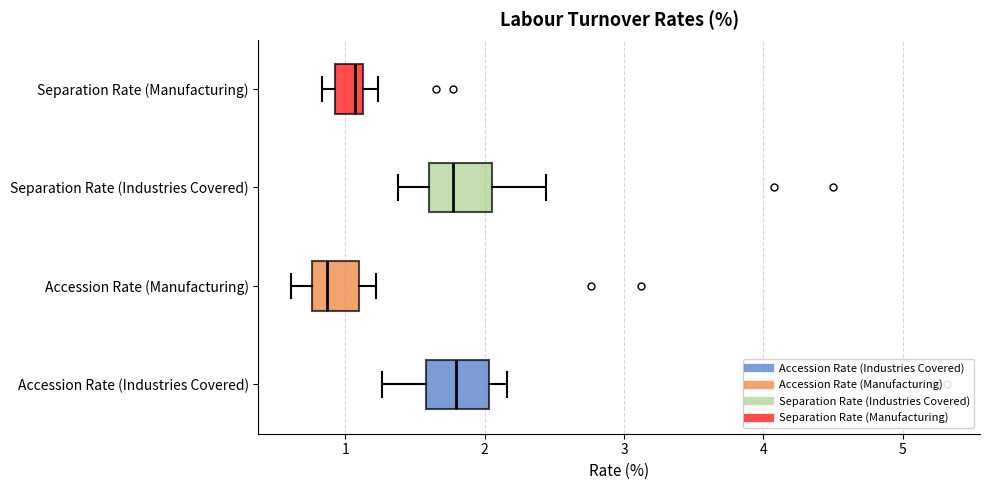

Where is the left edge of the box for Separation Rate (Manufacturing) on the x-axis? The values are not printed on the chart, so give them approximately, as read against the axis.

0.9